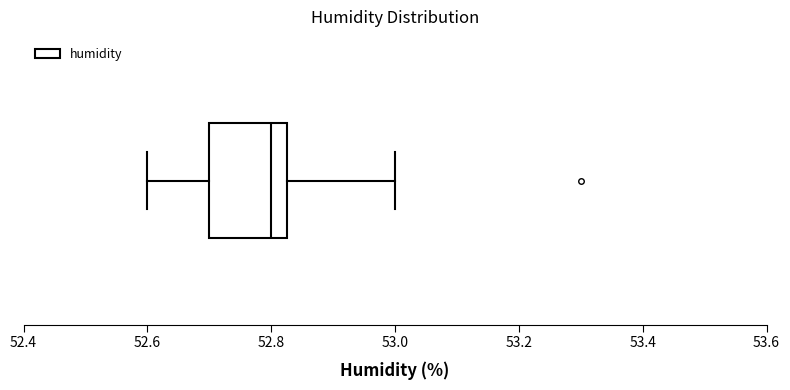

Transcribe this box plot: give where the median line is, the range the box spans, and where the two whiskers end, as read against the x-axis. The values are not printed on the chart, so give them approximately, as read against the axis.

median 52.80, box 52.70 to 52.82, whiskers 52.60 to 53.00